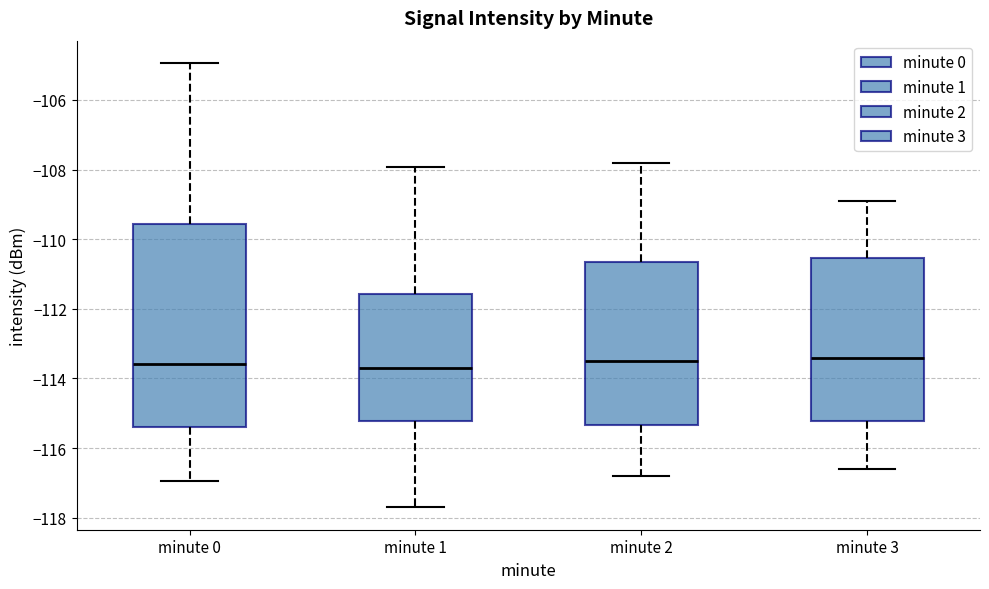

Reading left to right, read every box against the y-axis: the position of its median line, the range the box covers, and the ends of its whiskers. The values are not printed on the chart, so give them approximately, as read against the axis.

minute 0: median -113.6, box -115.4 to -109.6, whiskers -117.0 to -105.0
minute 1: median -113.6, box -115.2 to -111.6, whiskers -117.8 to -108.0
minute 2: median -113.4, box -115.4 to -110.6, whiskers -116.8 to -107.8
minute 3: median -113.4, box -115.2 to -110.6, whiskers -116.6 to -108.8